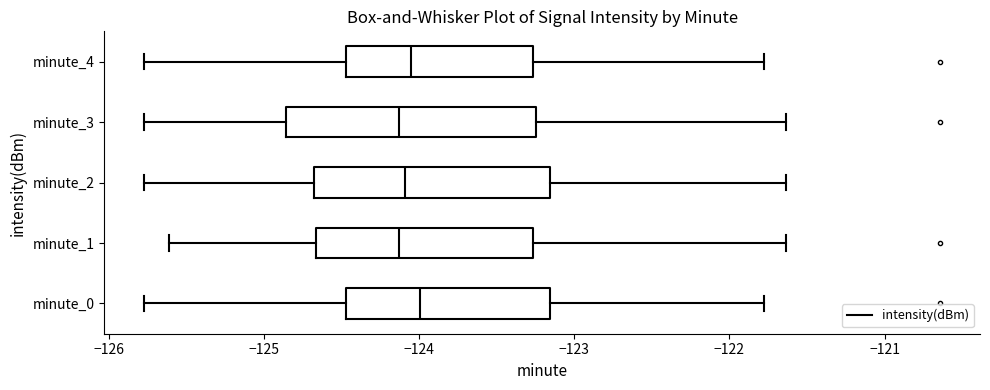

Where does the median line of the box for minute_3 sit on the x-axis? The values are not printed on the chart, so give them approximately, as read against the axis.

-124.1